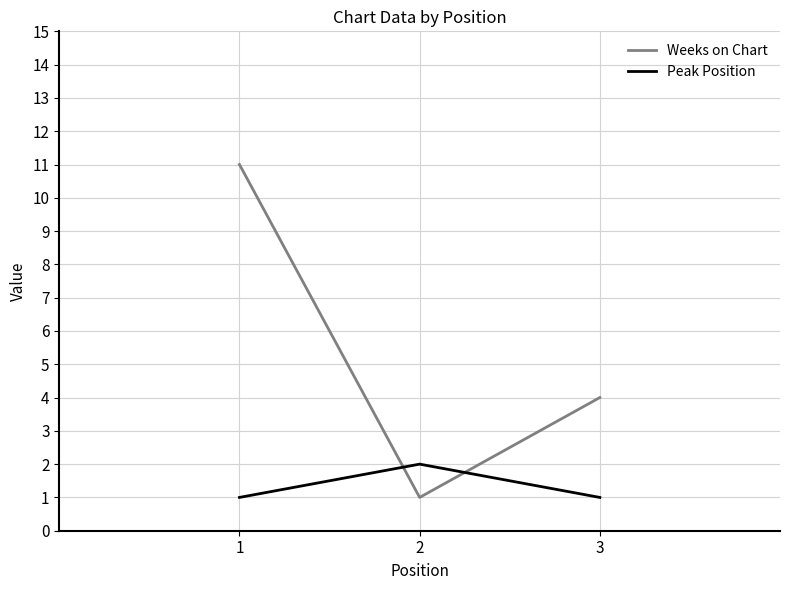

The Peak Position series shows 1 at 3. True or false?

True